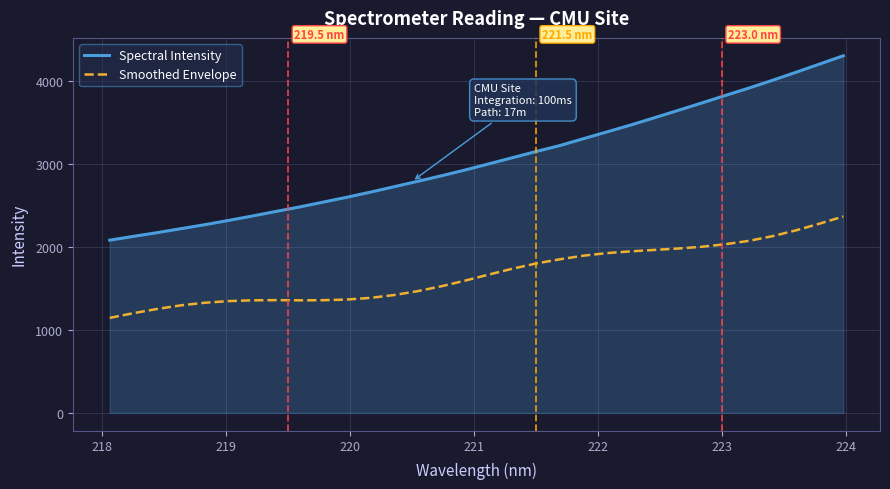

Which series has the largest total across all categories?

Spectral Intensity